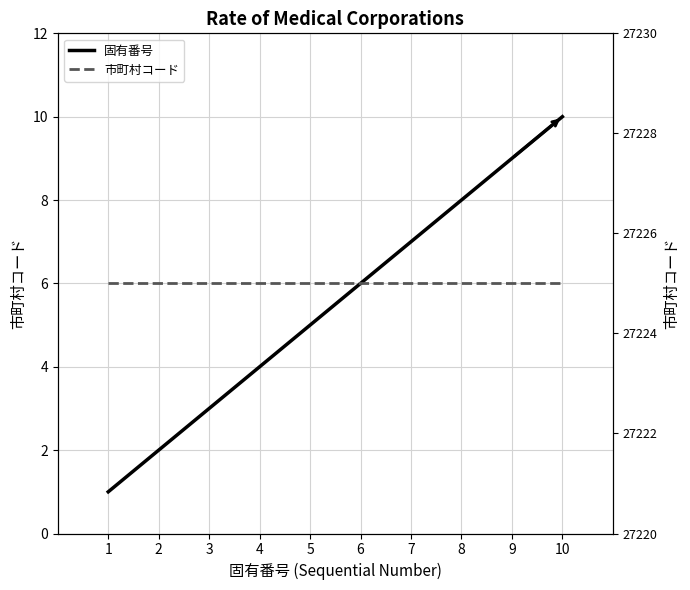

Rank the series by their average value, from lowest to highest.

固有番号, 市町村コード